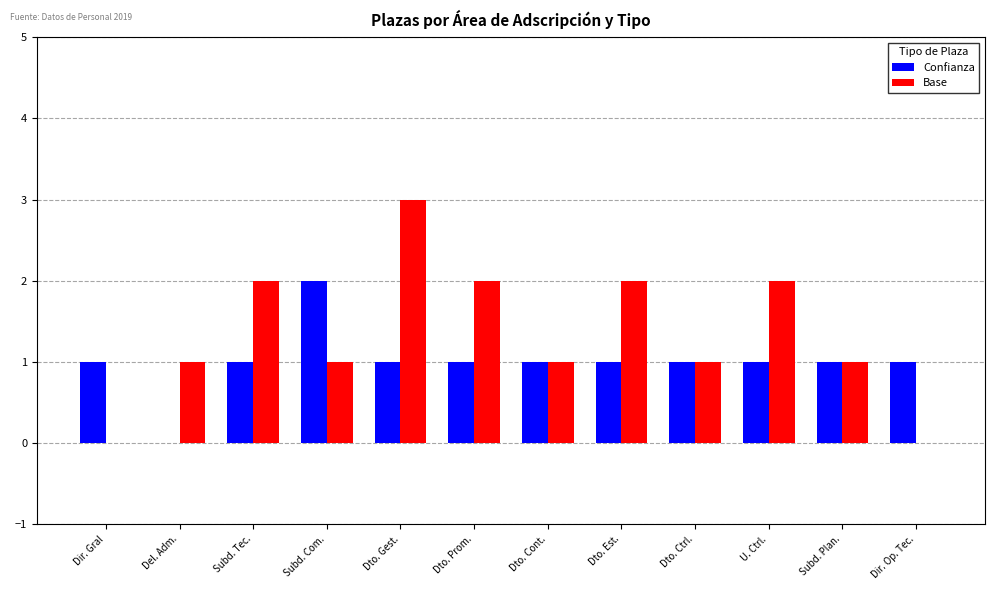

What is the total value across all series at Subd. Tec.?

3